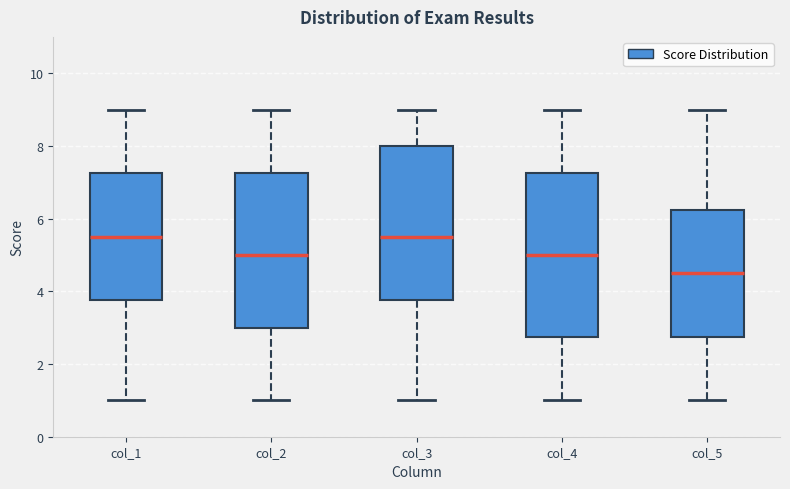

Reading left to right, read every box against the y-axis: the position of its median line, the range the box covers, and the ends of its whiskers. The values are not printed on the chart, so give them approximately, as read against the axis.

col_1: median 5.6, box 3.8 to 7.2, whiskers 1.0 to 9.0
col_2: median 5.0, box 3.0 to 7.2, whiskers 1.0 to 9.0
col_3: median 5.6, box 3.8 to 8.0, whiskers 1.0 to 9.0
col_4: median 5.0, box 2.8 to 7.2, whiskers 1.0 to 9.0
col_5: median 4.6, box 2.8 to 6.2, whiskers 1.0 to 9.0